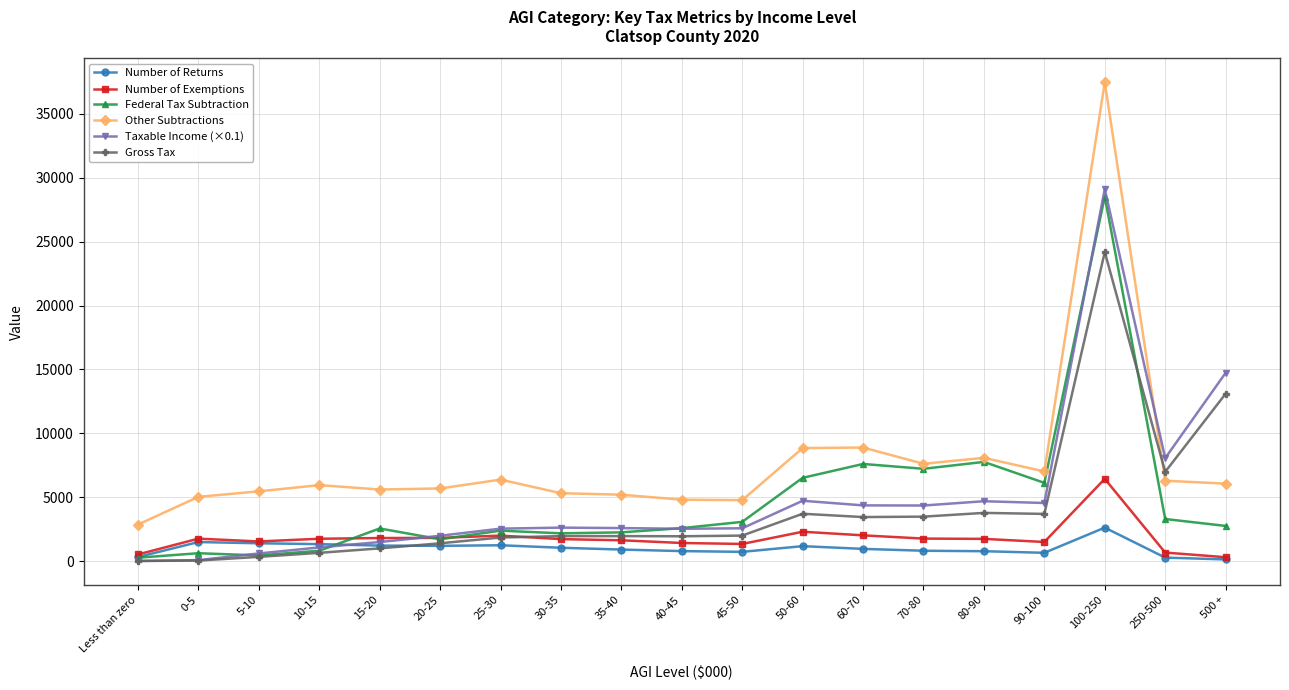

Where is Federal Tax Subtraction nearest to the value 14392?

80-90